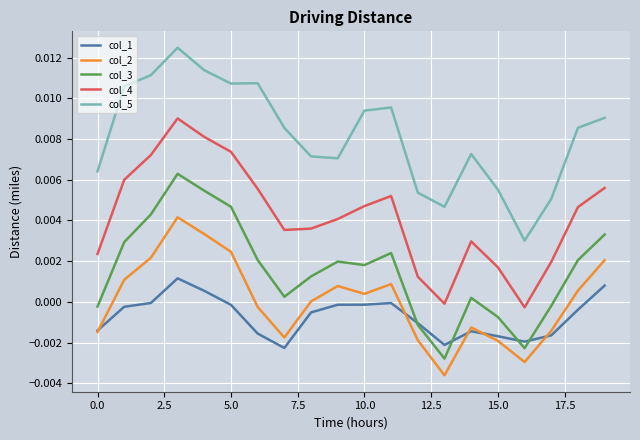

Which series has the largest total across all categories?

col_5